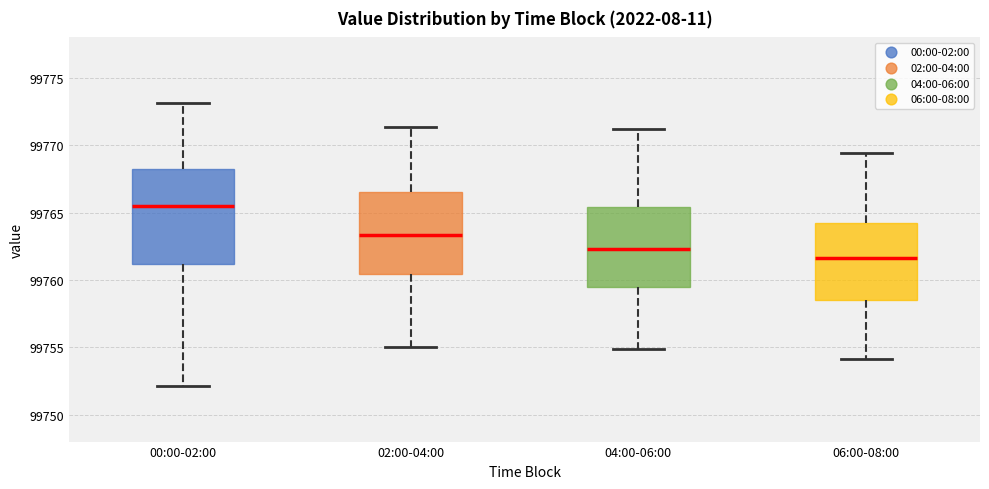

Which box has the highest median line?

00:00-02:00